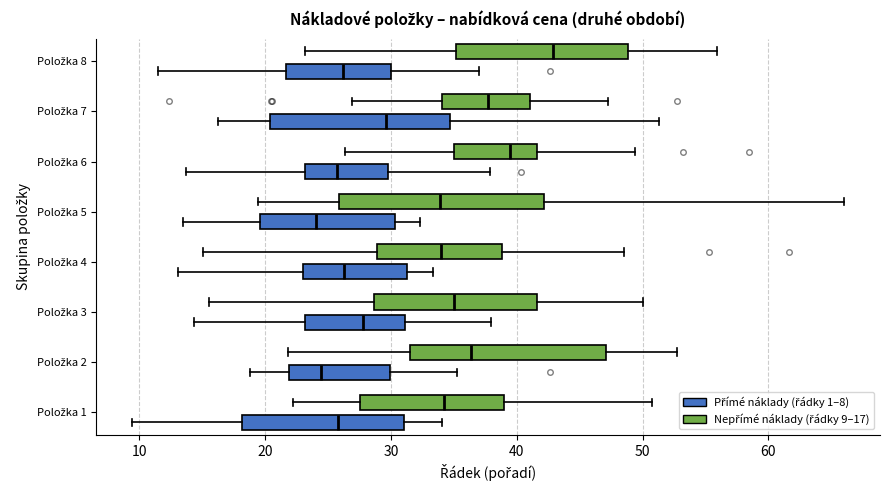

Reading bottom to top, transcribe this box plot: for each box, give where its median line is, the range the box spans, and where its two whiskers end, as read against the x-axis. The values are not printed on the chart, so give them approximately, as read against the axis.

Položka 1 (Přímé náklady (řádky 1–8)): median 26, box 18 to 31, whiskers 9 to 34
Položka 1 (Nepřímé náklady (řádky 9–17)): median 34, box 28 to 39, whiskers 22 to 51
Položka 2 (Přímé náklady (řádky 1–8)): median 24, box 22 to 30, whiskers 19 to 35
Položka 2 (Nepřímé náklady (řádky 9–17)): median 36, box 32 to 47, whiskers 22 to 53
Položka 3 (Přímé náklady (řádky 1–8)): median 28, box 23 to 31, whiskers 14 to 38
Položka 3 (Nepřímé náklady (řádky 9–17)): median 35, box 29 to 42, whiskers 15 to 50
Položka 4 (Přímé náklady (řádky 1–8)): median 26, box 23 to 31, whiskers 13 to 33
Položka 4 (Nepřímé náklady (řádky 9–17)): median 34, box 29 to 39, whiskers 15 to 49
Položka 5 (Přímé náklady (řádky 1–8)): median 24, box 20 to 30, whiskers 14 to 32
Položka 5 (Nepřímé náklady (řádky 9–17)): median 34, box 26 to 42, whiskers 19 to 66
Položka 6 (Přímé náklady (řádky 1–8)): median 26, box 23 to 30, whiskers 14 to 38
Položka 6 (Nepřímé náklady (řádky 9–17)): median 39, box 35 to 42, whiskers 26 to 49
Položka 7 (Přímé náklady (řádky 1–8)): median 30, box 20 to 35, whiskers 16 to 51
Položka 7 (Nepřímé náklady (řádky 9–17)): median 38, box 34 to 41, whiskers 27 to 47
Položka 8 (Přímé náklady (řádky 1–8)): median 26, box 22 to 30, whiskers 11 to 37
Položka 8 (Nepřímé náklady (řádky 9–17)): median 43, box 35 to 49, whiskers 23 to 56